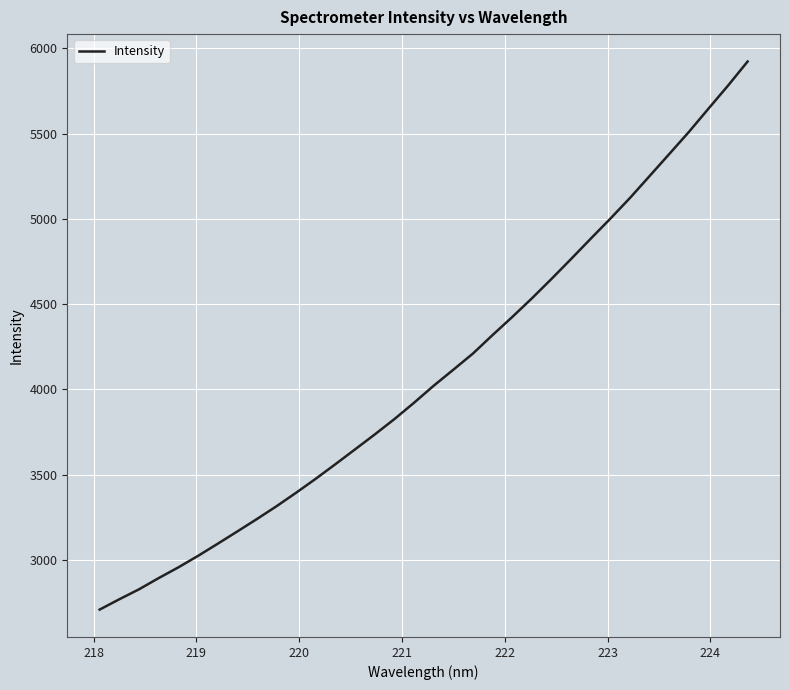

What is the greatest value displayed?

5922.9